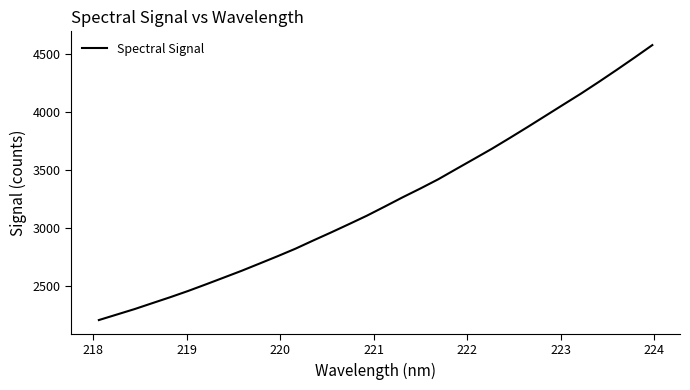

What is the greatest value displayed?

4575.5